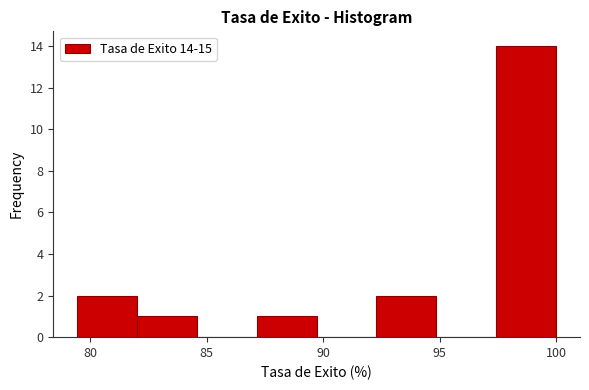

Which range on the x-axis has the tallest bar?

97.5 to 100.0